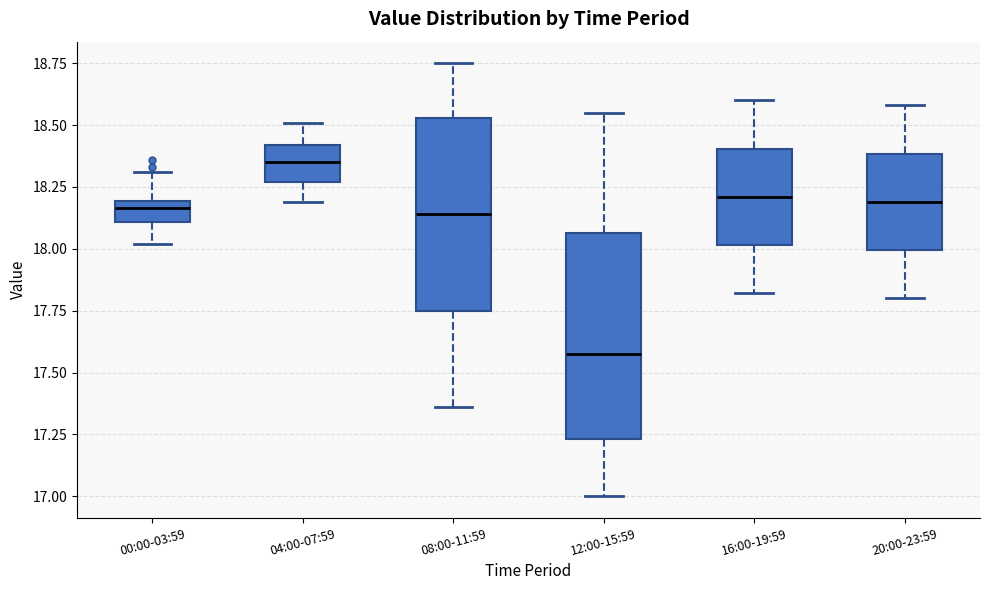

Reading left to right, read every box against the y-axis: the position of its median line, the range the box covers, and the ends of its whiskers. The values are not printed on the chart, so give them approximately, as read against the axis.

00:00-03:59: median 18.15, box 18.10 to 18.20, whiskers 18.00 to 18.30
04:00-07:59: median 18.35, box 18.25 to 18.40, whiskers 18.20 to 18.50
08:00-11:59: median 18.15, box 17.75 to 18.55, whiskers 17.35 to 18.75
12:00-15:59: median 17.60, box 17.25 to 18.05, whiskers 17.00 to 18.55
16:00-19:59: median 18.20, box 18.00 to 18.40, whiskers 17.80 to 18.60
20:00-23:59: median 18.20, box 18.00 to 18.40, whiskers 17.80 to 18.60